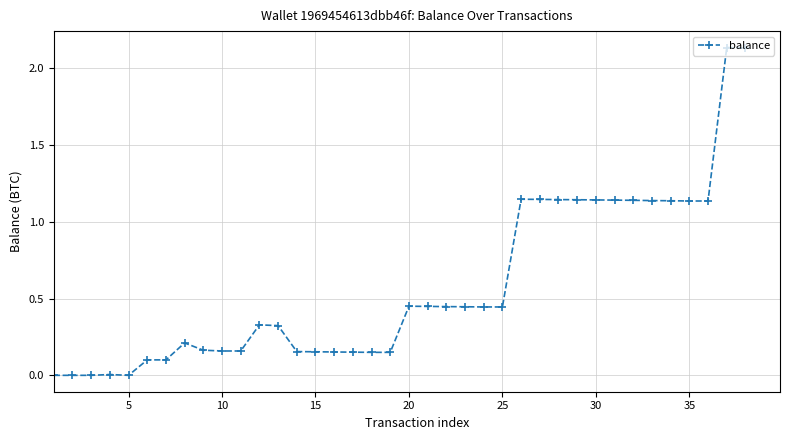

True or false: the data shows 1.5 at 30.

False